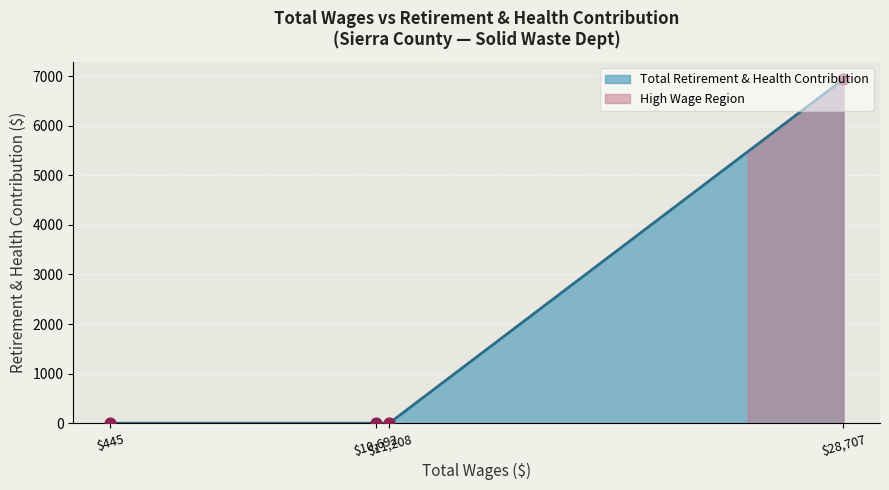

Between 10692.0 and 445.0, which is larger?

10692.0